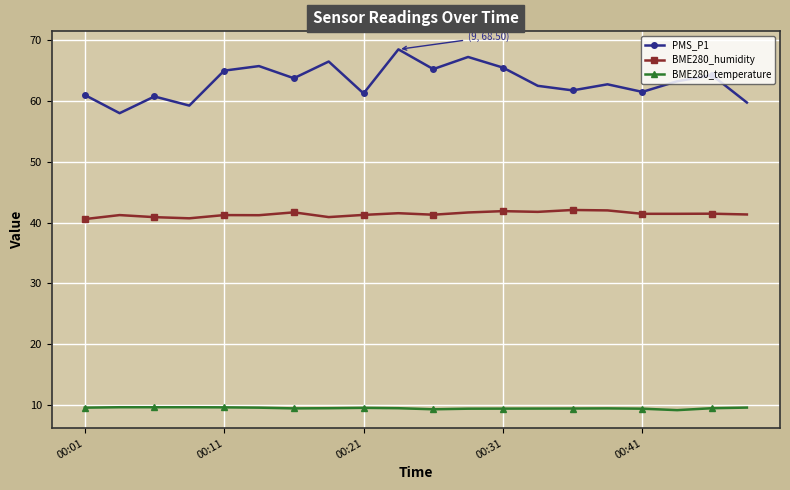

True or false: BME280_humidity and BME280_temperature intersect in this chart.

False